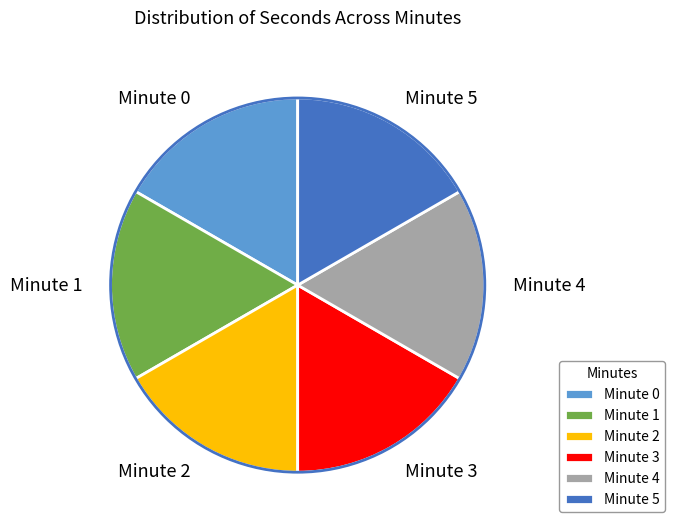

Is it true that Minute 1 is 17% of the pie?

True